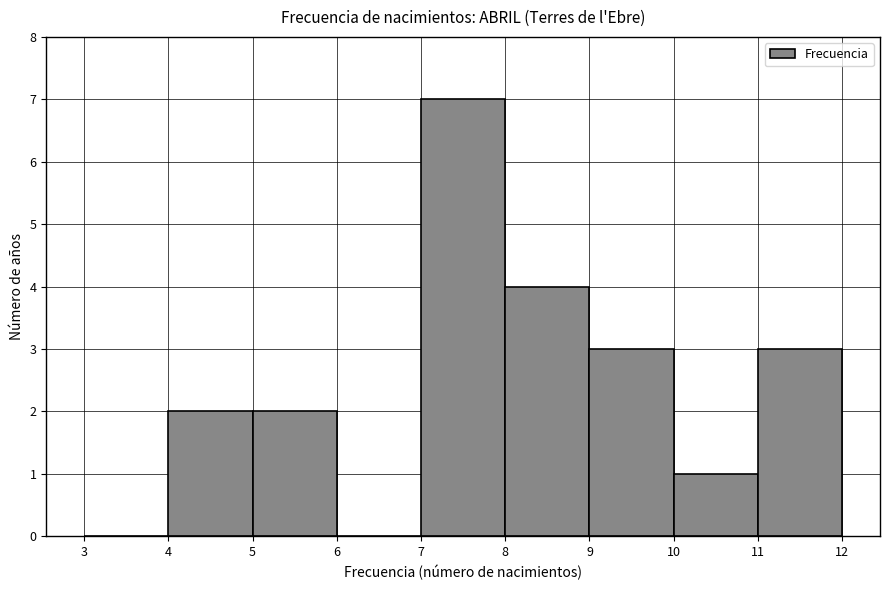

What is the height of the bar covering 8 to 9 on the x-axis? The values are not printed on the chart, so give them approximately, as read against the axis.

4